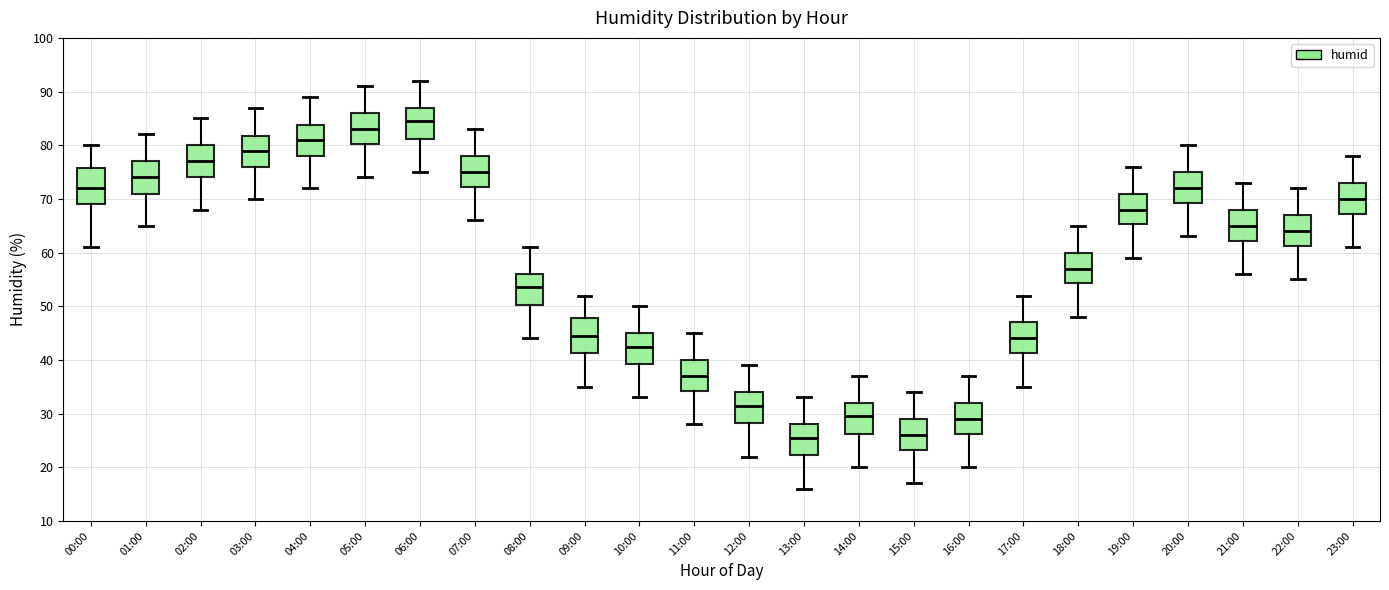

Where does the median line of the box for 17:00 sit on the y-axis? The values are not printed on the chart, so give them approximately, as read against the axis.

44